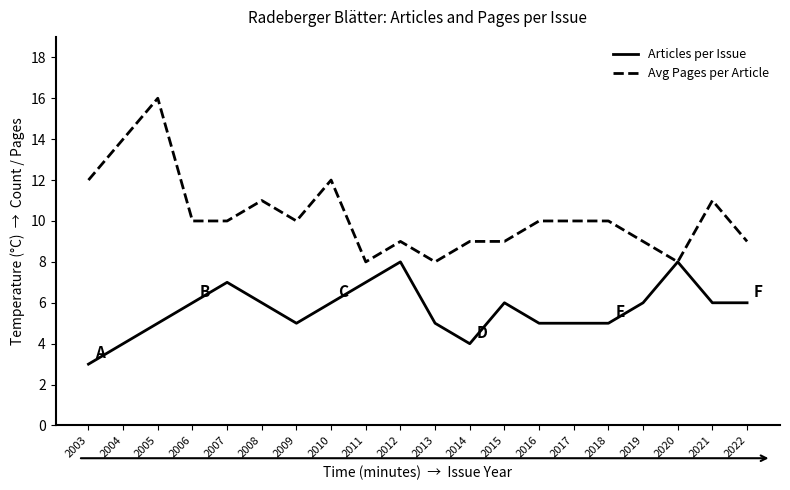

What is the difference between the highest and lowest values at 2010?

6